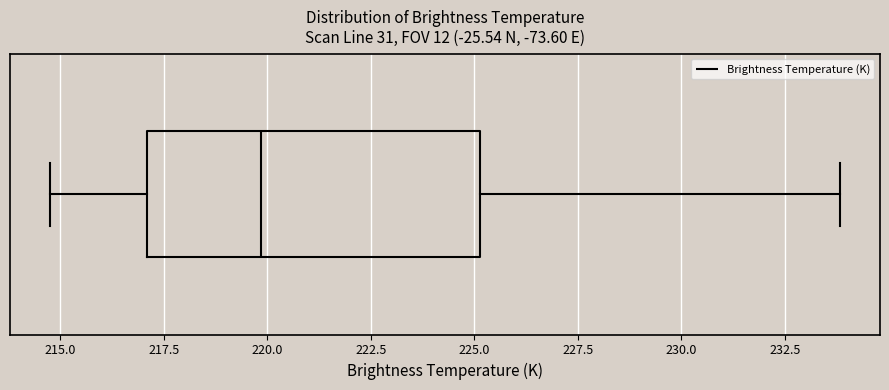

Read this box plot against the x-axis: the position of the median line, the range covered by the box, and the ends of both whiskers. The values are not printed on the chart, so give them approximately, as read against the axis.

median 220.0, box 217.0 to 225.0, whiskers 214.5 to 234.0